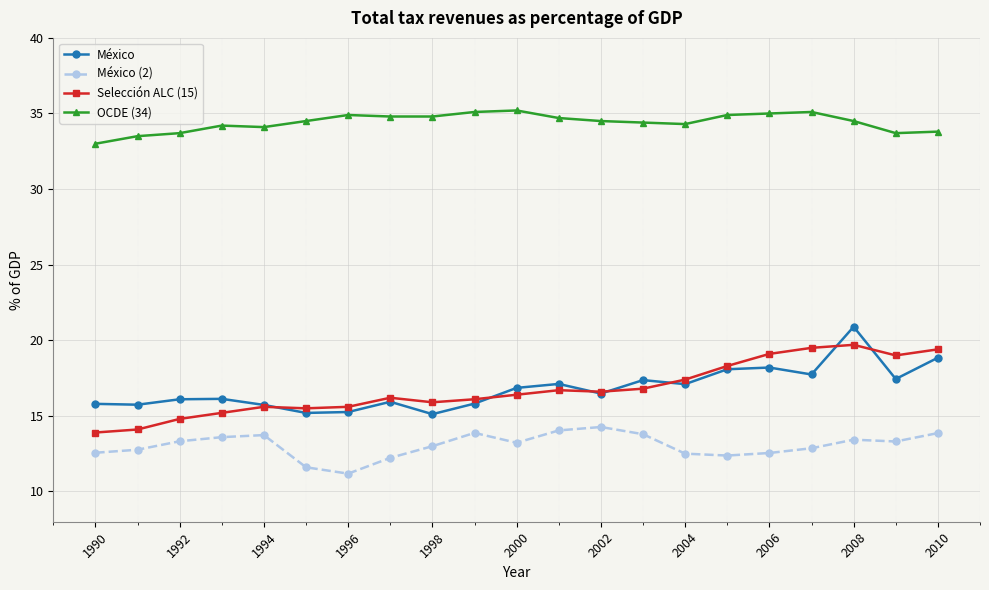

What is the difference between the maximum and second lowest values in the Selección ALC (15) series?

5.6